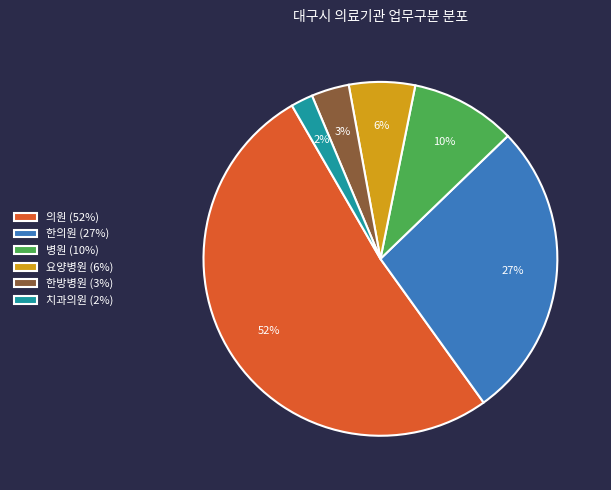

What percentage is the 요양병원 slice, to the nearest percent?

6%